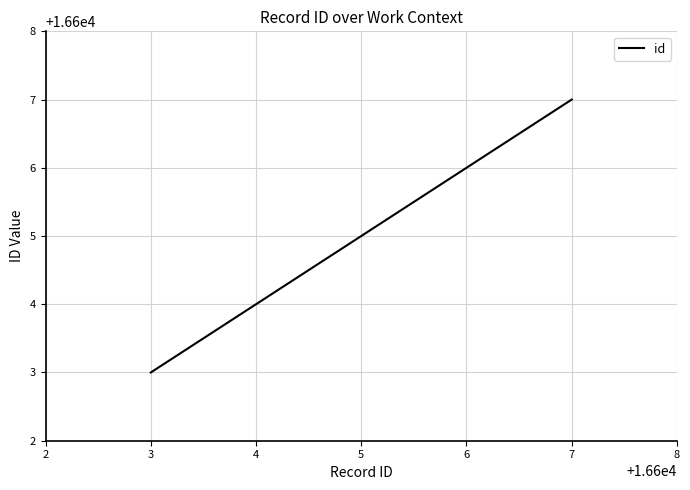

Read the value at 5.

16605